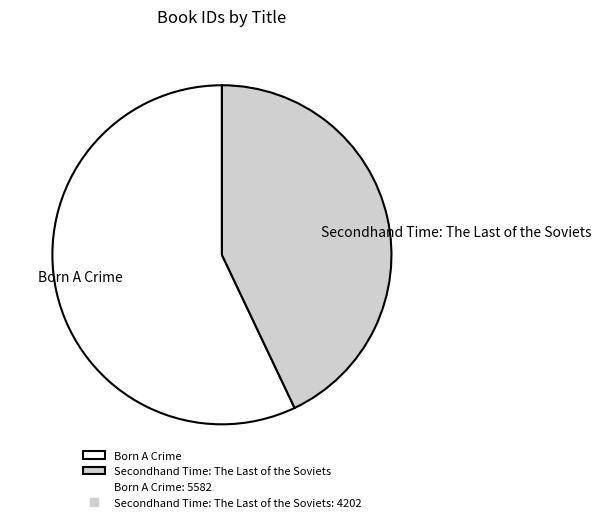

How many segments does this pie chart have?

2